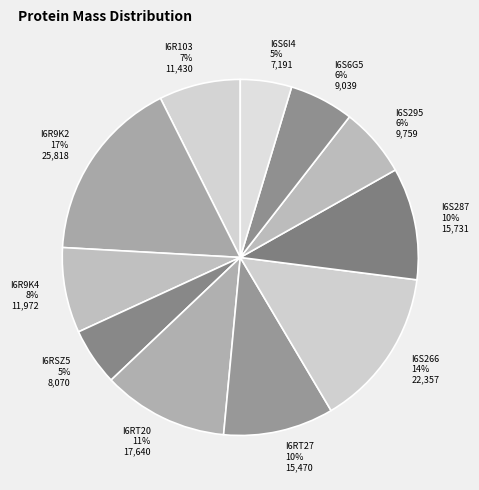

To the nearest percent, what is the difference between the largest and smallest slice percentages?

12%